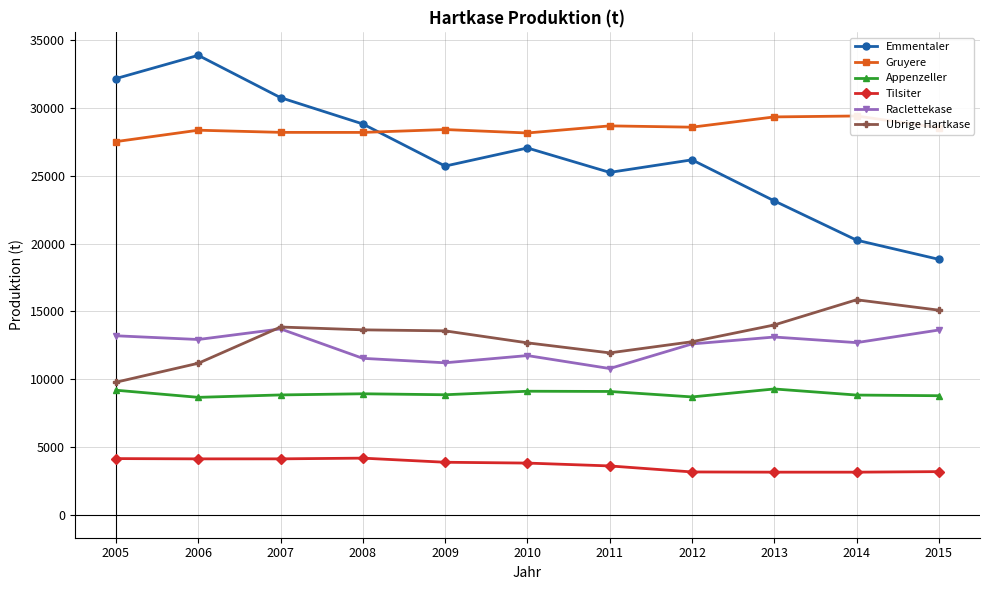

What is the sum of all Ubrige Hartkase values?

144357